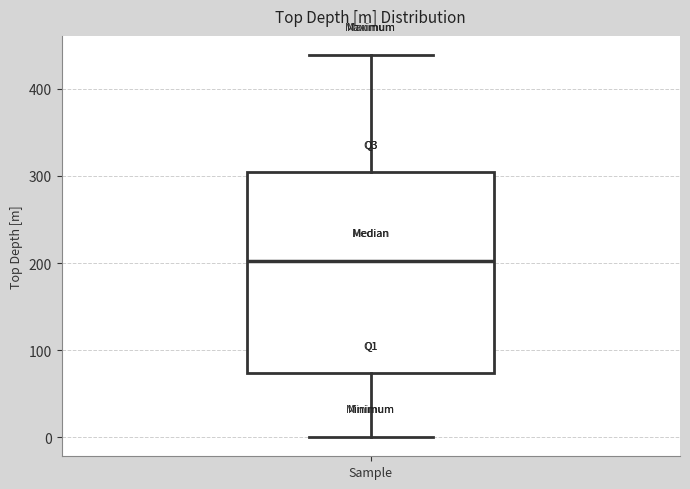

Where is the upper edge of the box for Sample on the y-axis? The values are not printed on the chart, so give them approximately, as read against the axis.

300